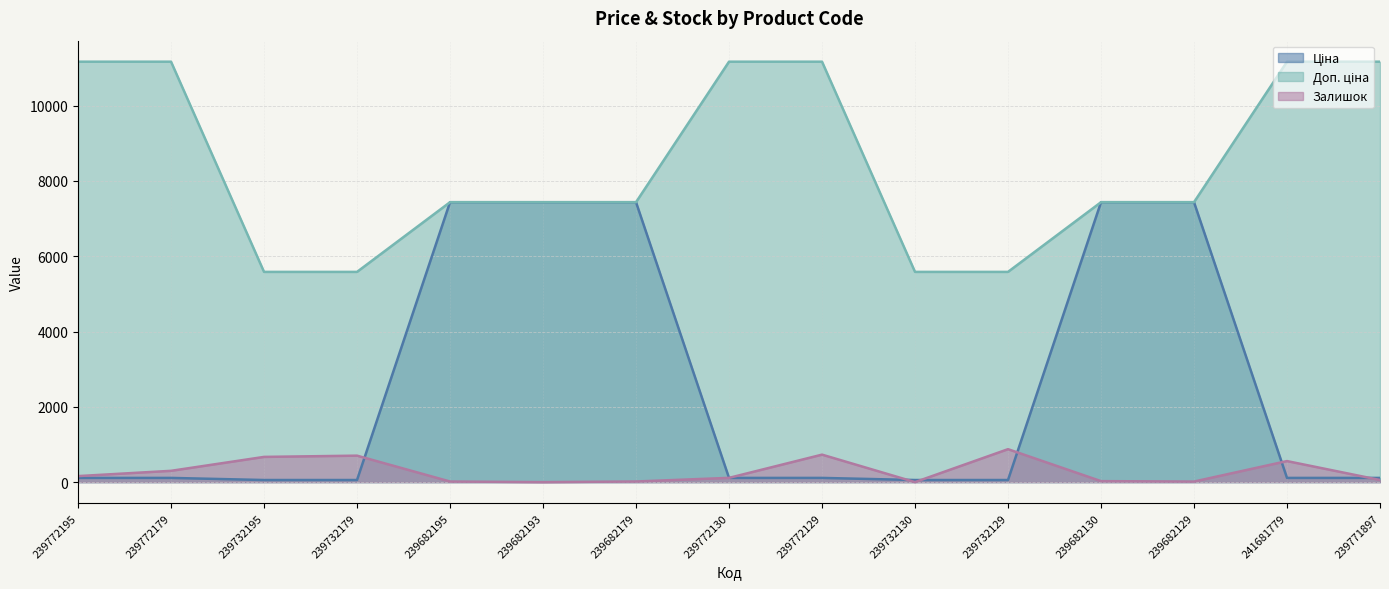

Reading left to right, what are all the values shown in this chart?

Ціна: 111.7	111.7	55.9	55.9	7436.2	7436.2	7436.2	111.7	111.7	55.9	55.9	7436.2	7436.2	111.7	111.7
Доп. ціна: 11169.0	11169.0	5585.0	5585.0	7436.2	7436.2	7436.2	11169.0	11169.0	5585.0	5585.0	7436.2	7436.2	11169.0	11169.0
Залишок: 160.0	300.0	670.0	703.0	16.0	0.0	17.0	113.0	730.0	0.0	875.0	26.0	15.0	559.0	56.0